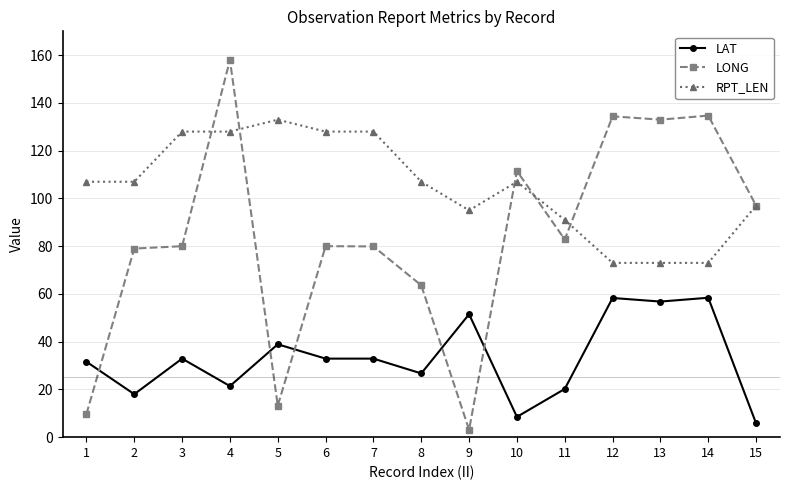

At 14, list the series in order from smallest to largest.

LAT, RPT_LEN, LONG